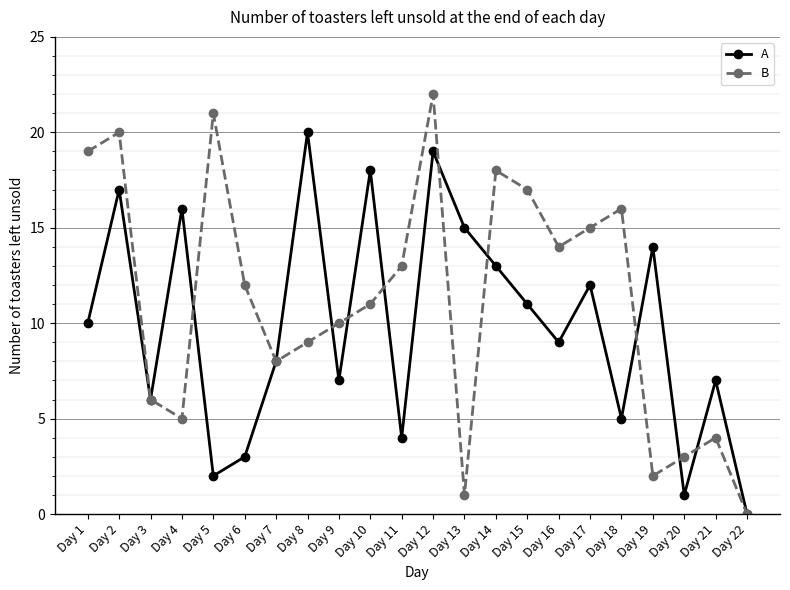

Which series has the largest total across all categories?

B